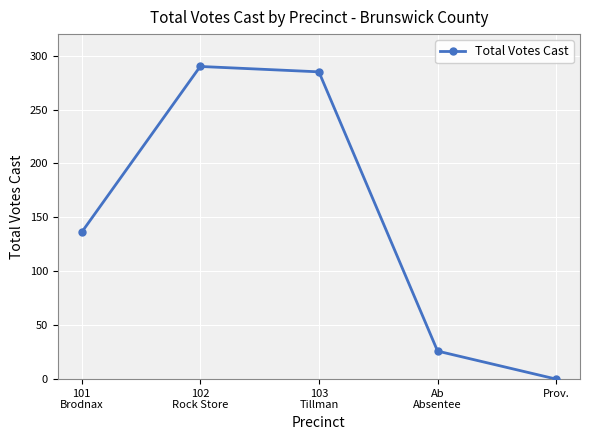

What is the difference between the maximum and minimum values?

290